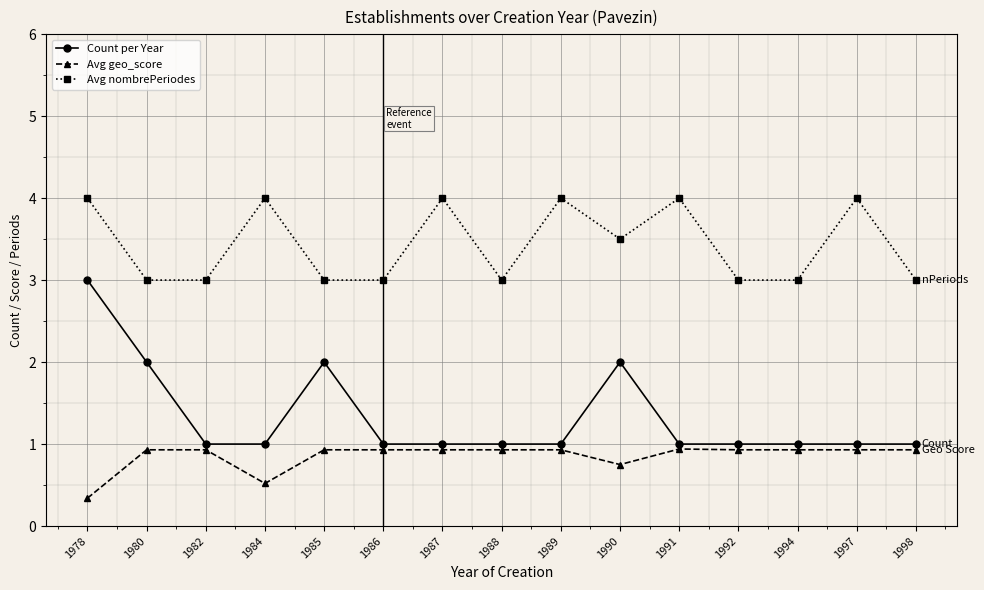

What is the greatest value displayed?

4.0